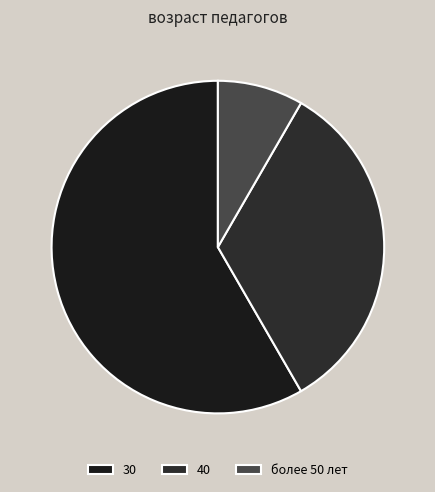

How many slices are in this pie chart?

3